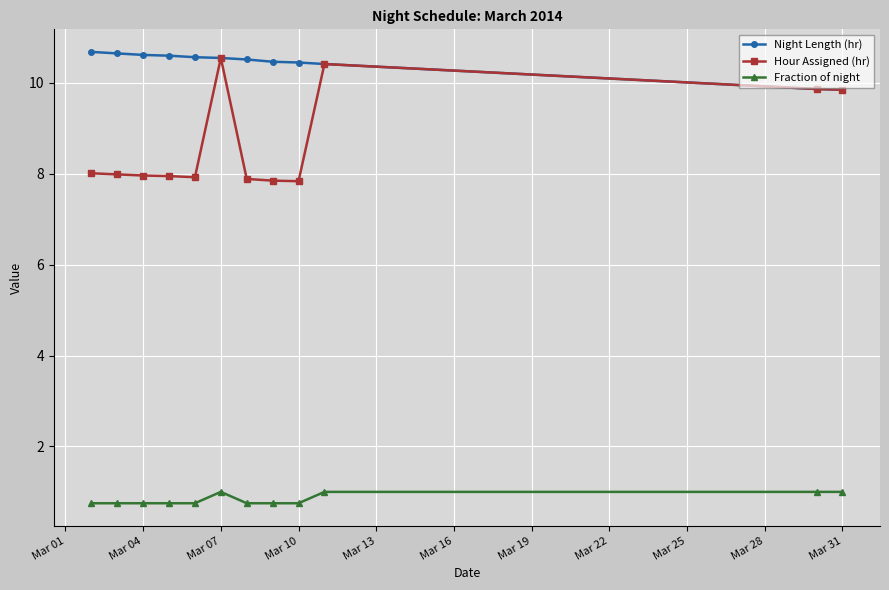

True or false: Hour Assigned (hr) has more than 0 interior local peaks.

True